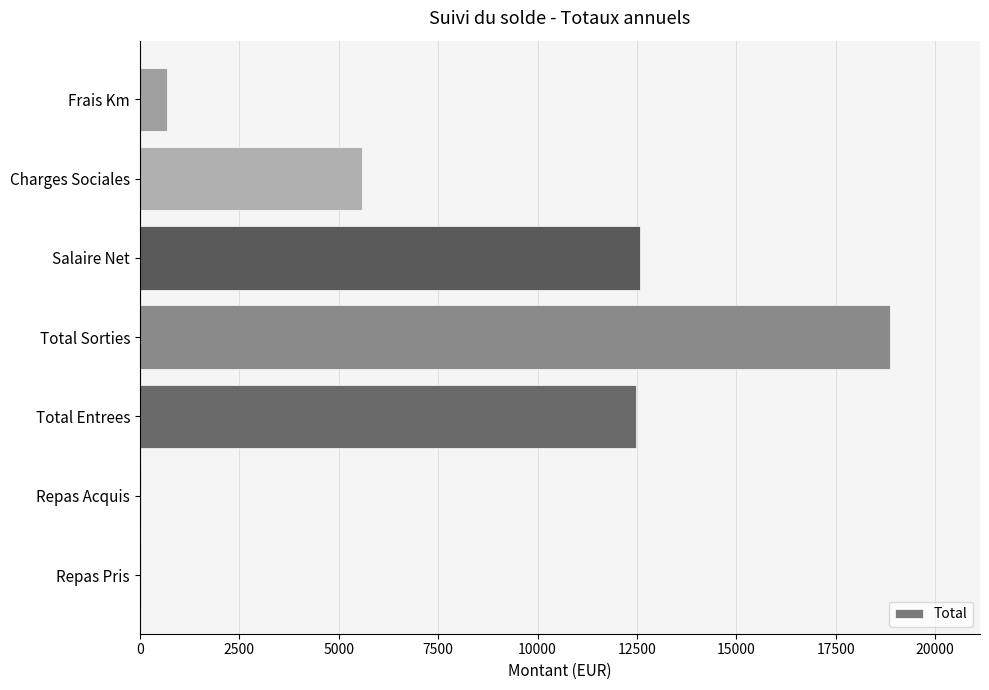

Is it true that the value at Total Sorties is 28252.7?

False